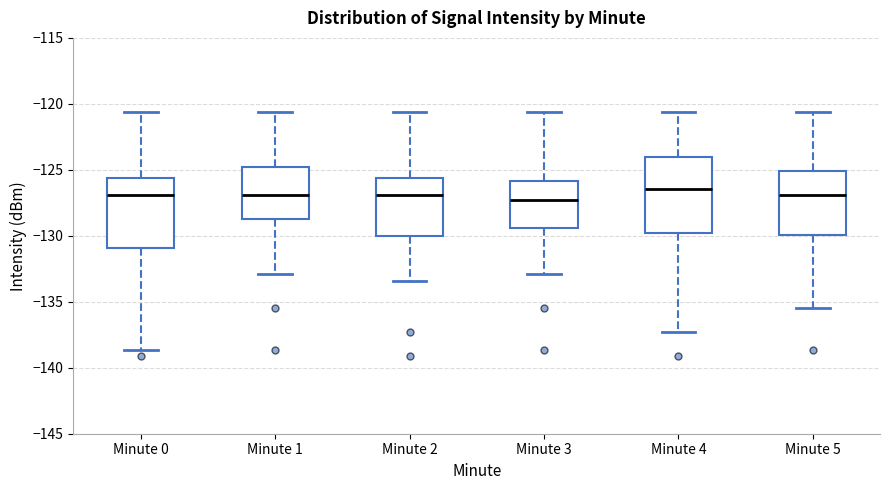

Where is the lower edge of the box for Minute 3 on the y-axis? The values are not printed on the chart, so give them approximately, as read against the axis.

-129.5